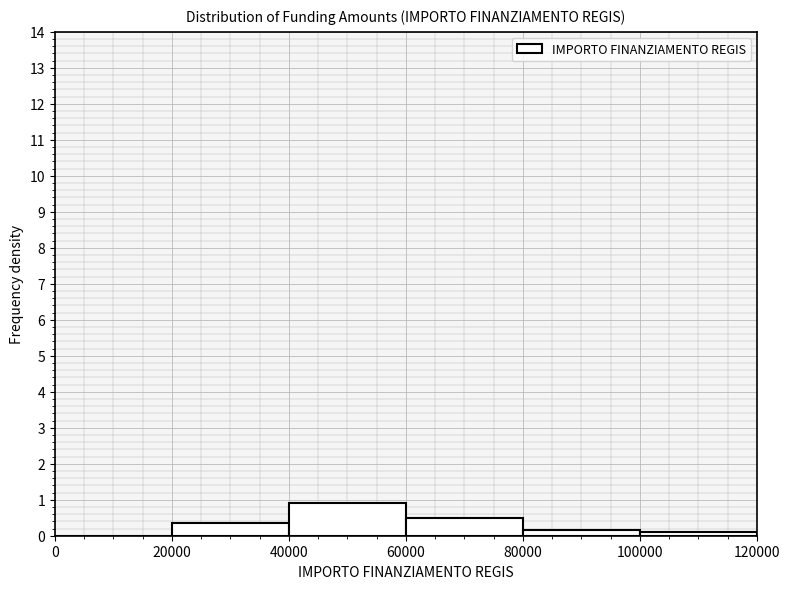

Which range on the x-axis has the tallest bar?

40000 to 60000